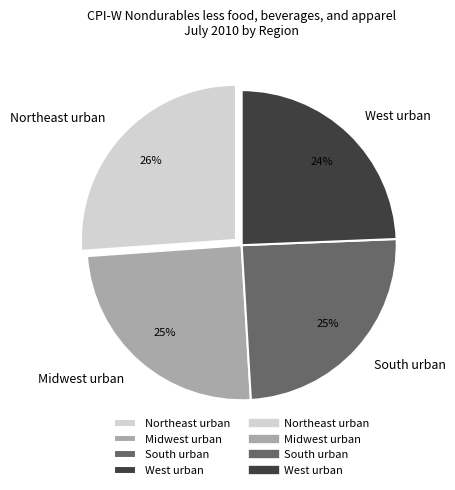

Do West urban and South urban together represent more than half of the pie?

No